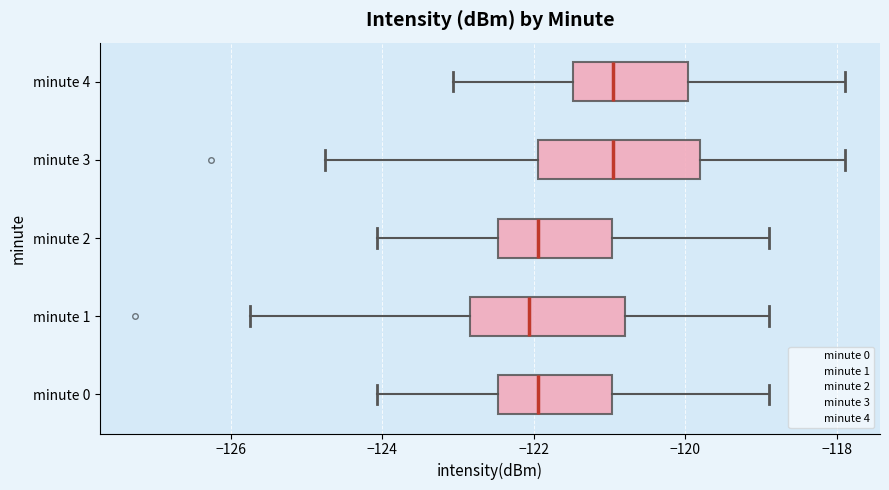

Reading bottom to top, transcribe this box plot: for each box, give where its median line is, the range the box spans, and where its two whiskers end, as read against the x-axis. The values are not printed on the chart, so give them approximately, as read against the axis.

minute 0: median -122.0, box -122.4 to -121.0, whiskers -124.0 to -118.8
minute 1: median -122.0, box -122.8 to -120.8, whiskers -125.8 to -118.8
minute 2: median -122.0, box -122.4 to -121.0, whiskers -124.0 to -118.8
minute 3: median -121.0, box -122.0 to -119.8, whiskers -124.8 to -117.8
minute 4: median -121.0, box -121.4 to -120.0, whiskers -123.0 to -117.8